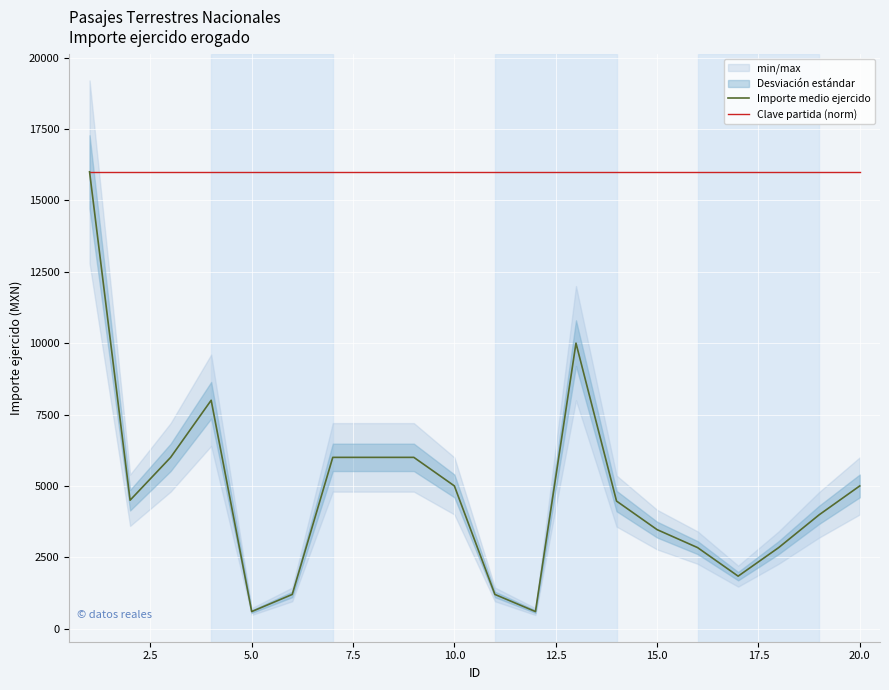

True or false: Importe medio ejercido has more than 1 points higher than both neighbors.

True